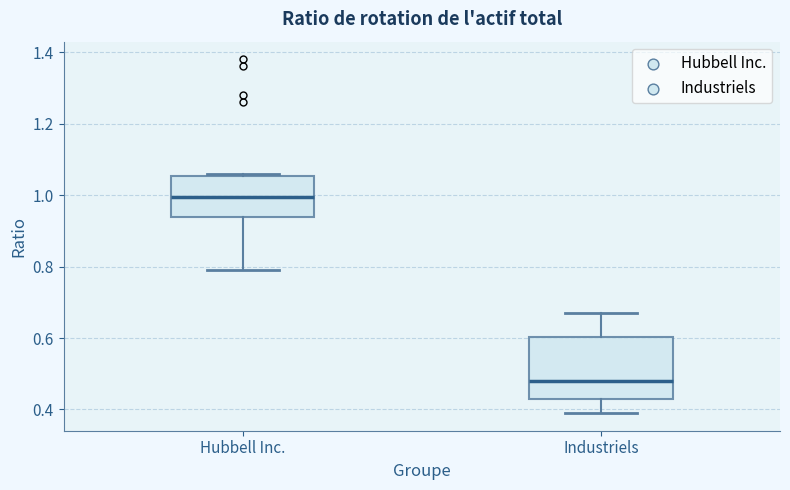

Which box's median line is the highest?

Hubbell Inc.